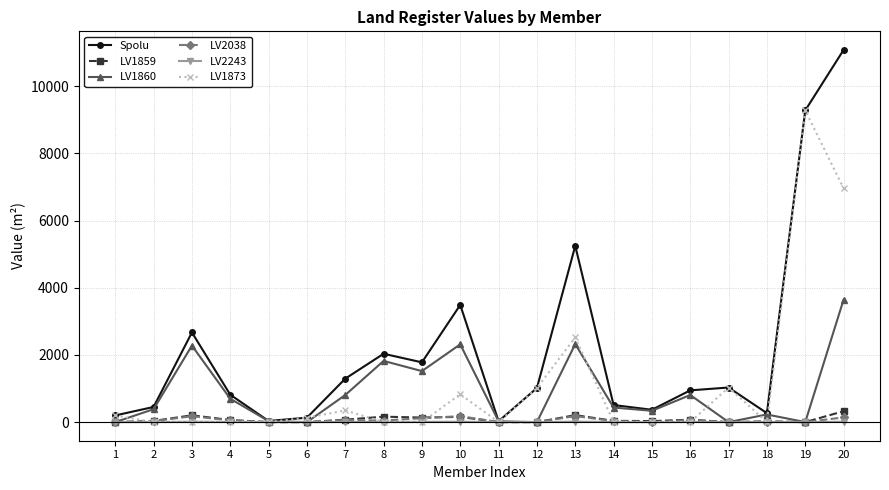

Between 6 and 9, which series saw the biggest shift?

Spolu